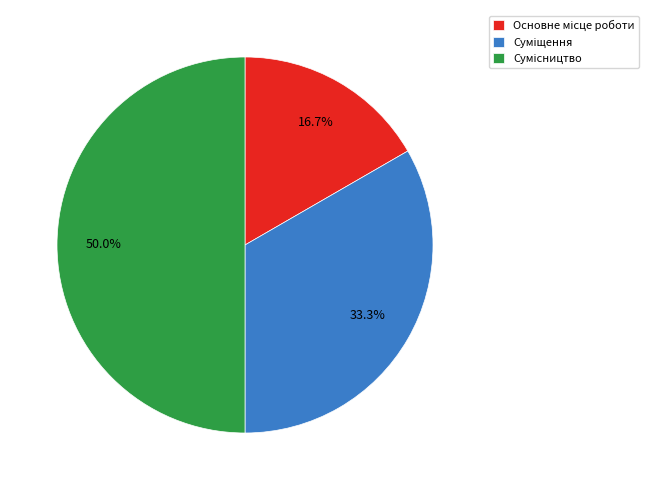

Which slice is the smallest?

Основне місце роботи